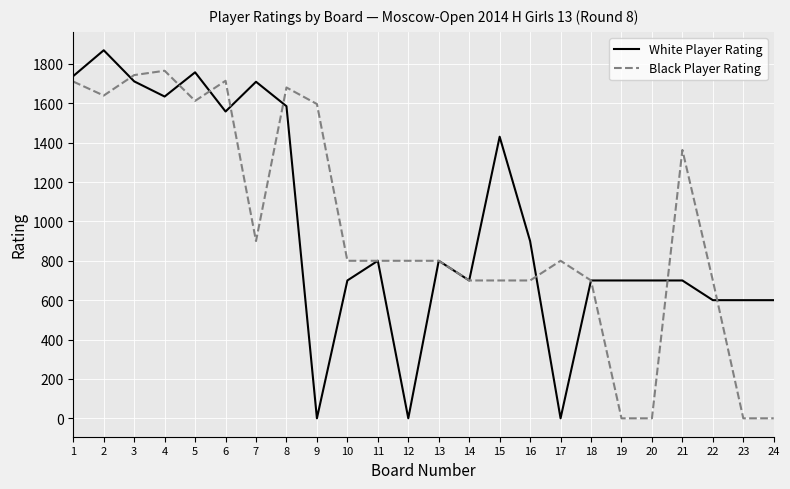

List the series in order of their peak value, highest first.

White Player Rating, Black Player Rating